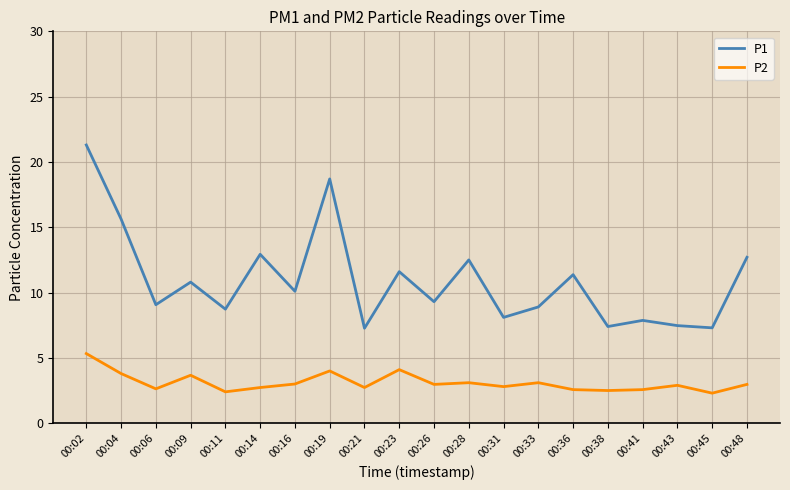

At which category does P1 reach its first local peak?

00:09